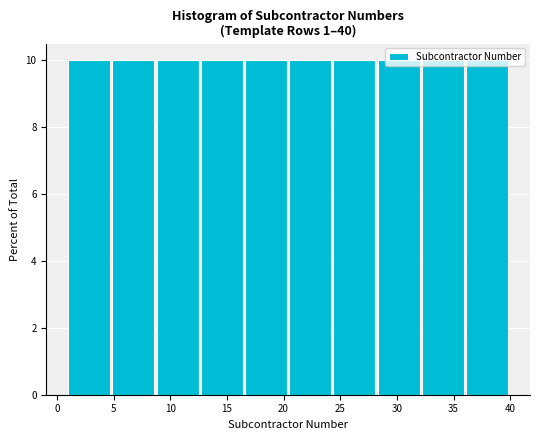

How tall is the bar that spans 36.1 to 40.0 on the x-axis? Neither the bar edges nor the heights are printed on the chart, so give them approximately, as read against the axes.

10